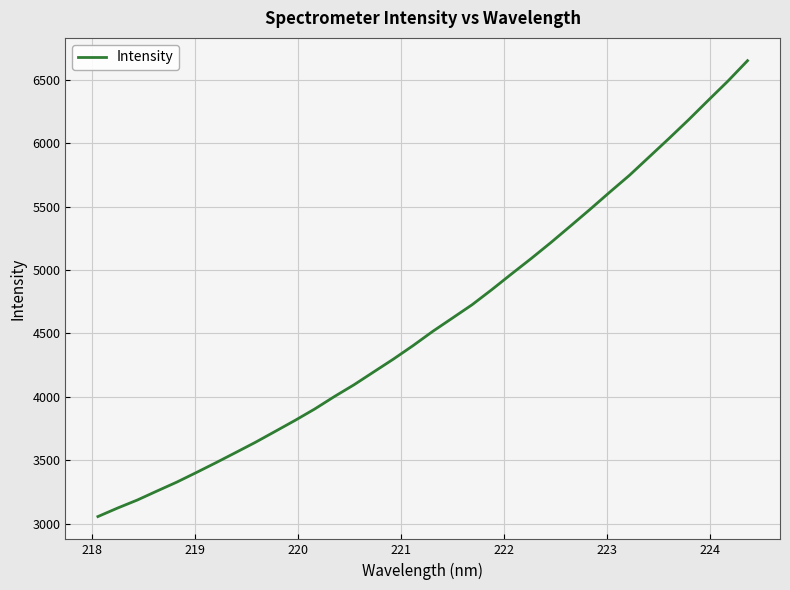

What is the greatest value displayed?

6650.3